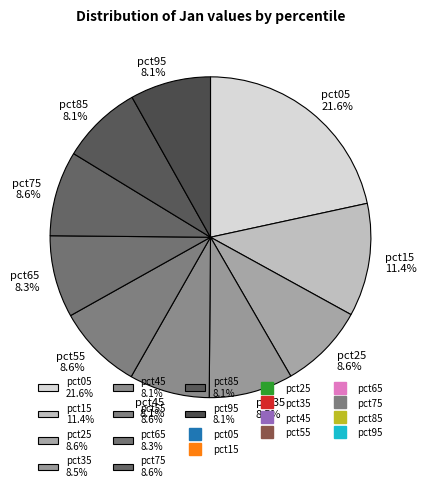

Which has a higher value, pct35 8.5% or pct15 11.4%?

pct15 11.4%